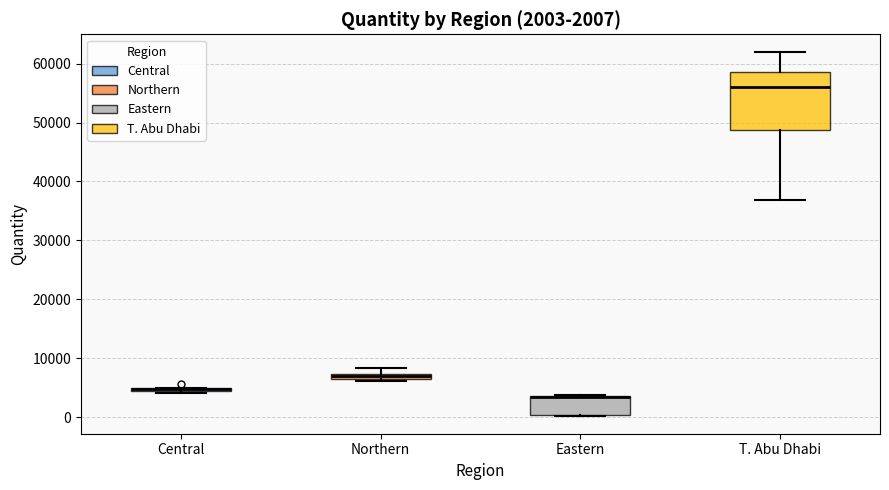

Which box is the tallest, from its lower edge to its upper edge?

T. Abu Dhabi